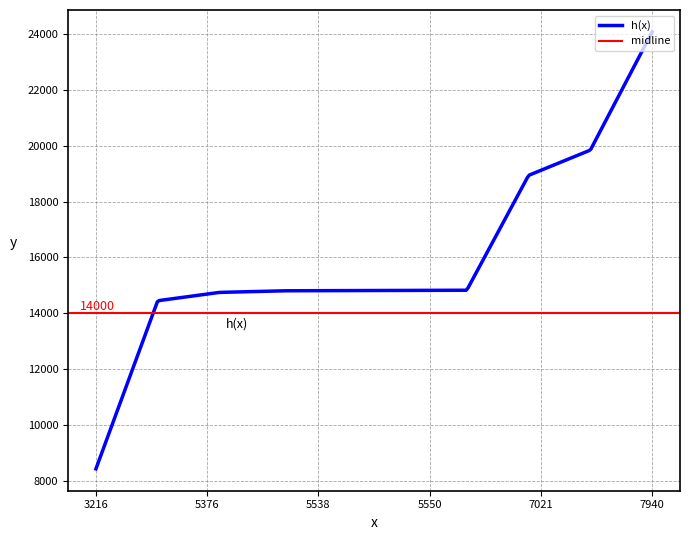

Which category has the highest value across all series?

7940